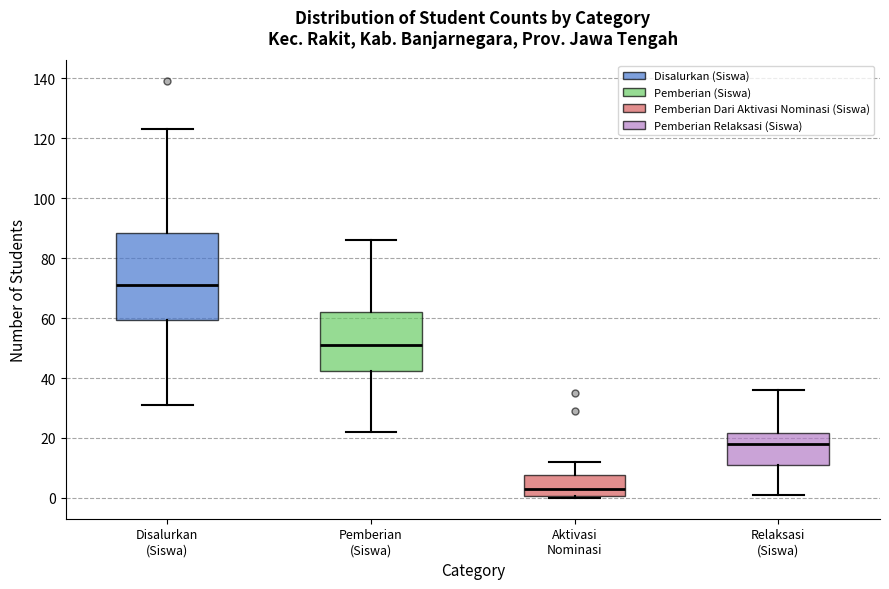

Where does the upper whisker of the box for Relaksasi (Siswa) end on the y-axis? The values are not printed on the chart, so give them approximately, as read against the axis.

36